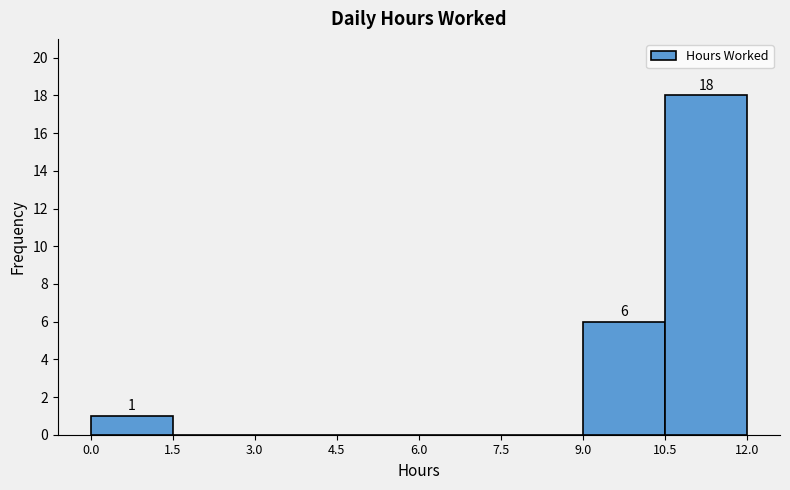

Over which range of the x-axis is the bar tallest?

10.5 to 12.0